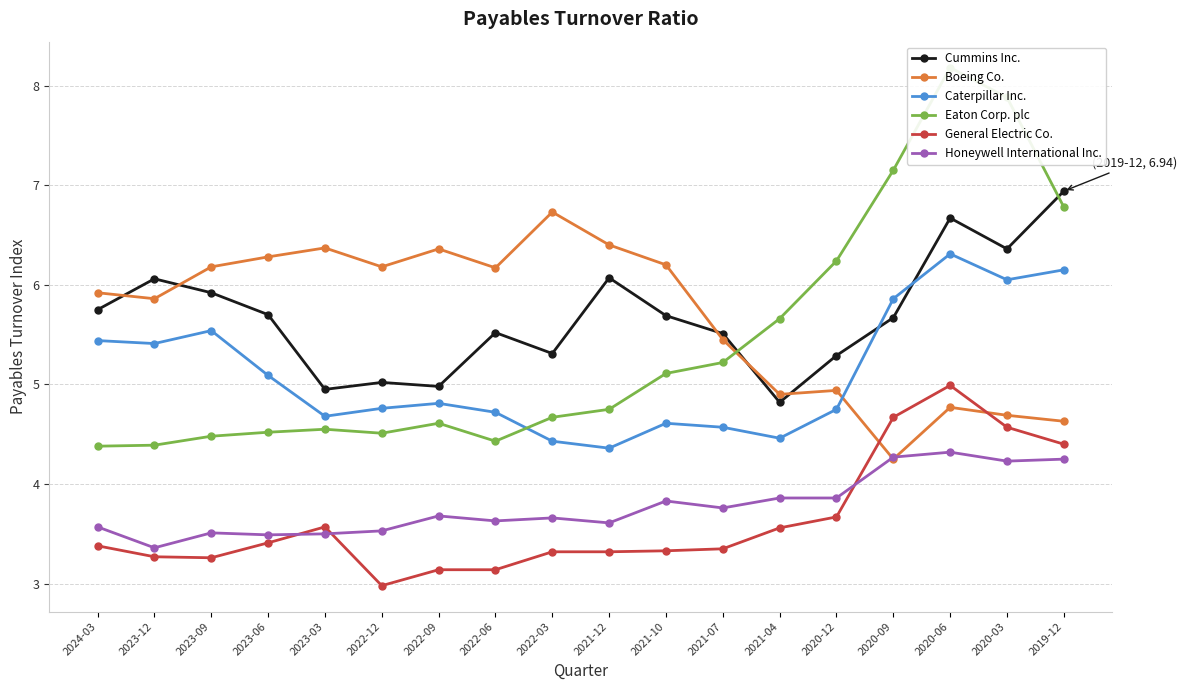

Rank the series at 2023-09 from highest to lowest value.

Boeing Co., Cummins Inc., Caterpillar Inc., Eaton Corp. plc, Honeywell International Inc., General Electric Co.